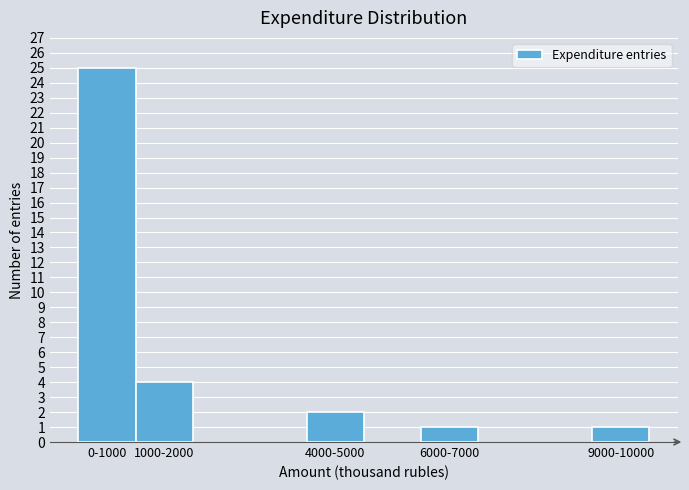

Reading left to right, transcribe all the data shown in this chart.

0-1000=25	1000-2000=4	4000-5000=2	6000-7000=1	9000-10000=1